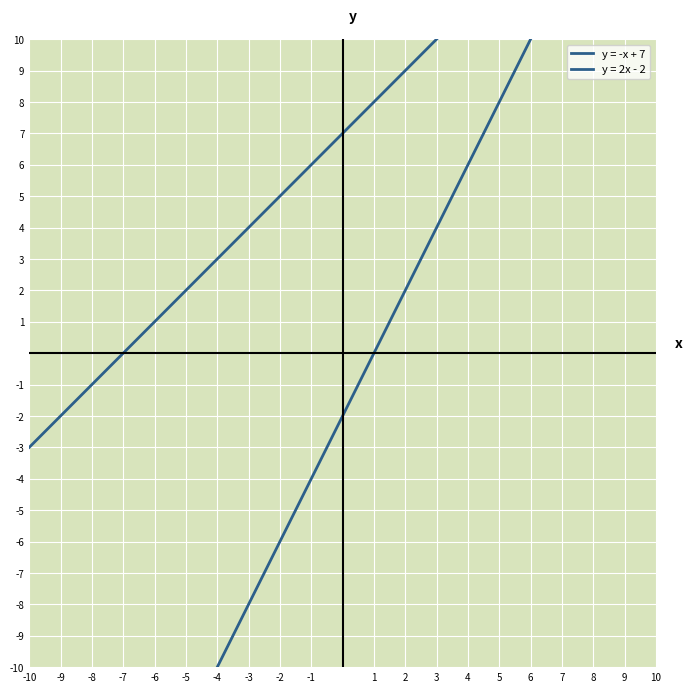

Reading left to right, extract all data points from this chart.

y = -x + 7: -3	-2	-1	0	1	2	3	4	5	6	7	8	9	10	11	12	13	14	15	16	17
y = 2x - 2: -22	-20	-18	-16	-14	-12	-10	-8	-6	-4	-2	0	2	4	6	8	10	12	14	16	18